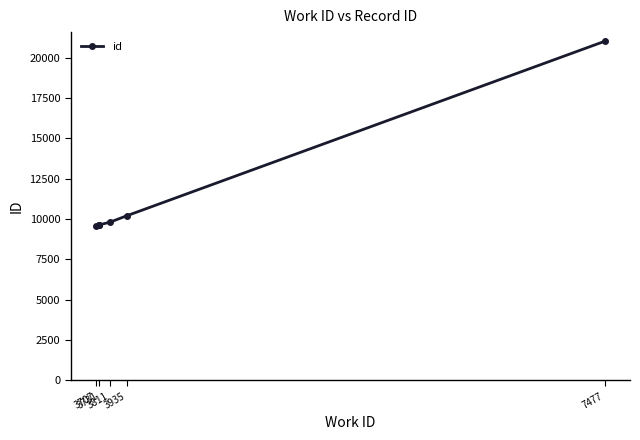

Approximately how many times larger is the value at 7477 compared to 3731?

2.2